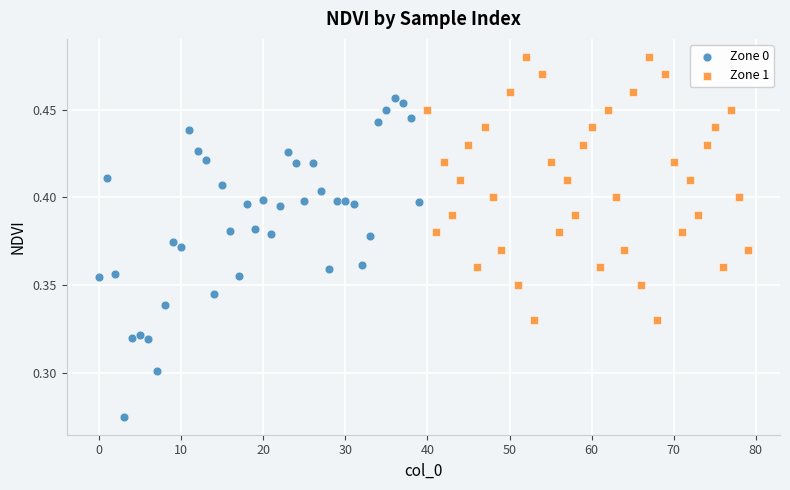

Which series contains the highest Y value?

Zone 1